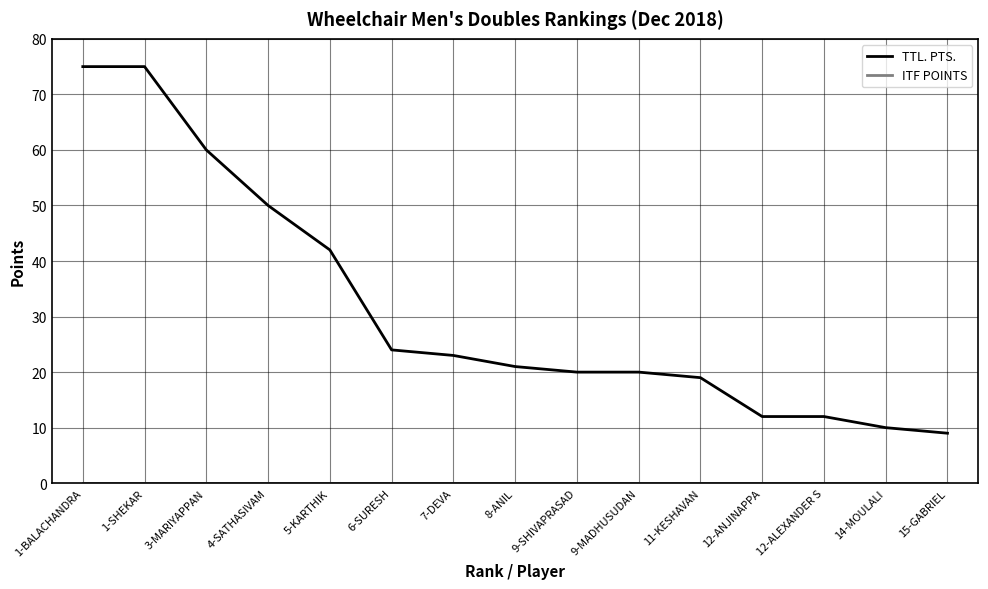

Which series has the largest range (max minus min)?

TTL. PTS.